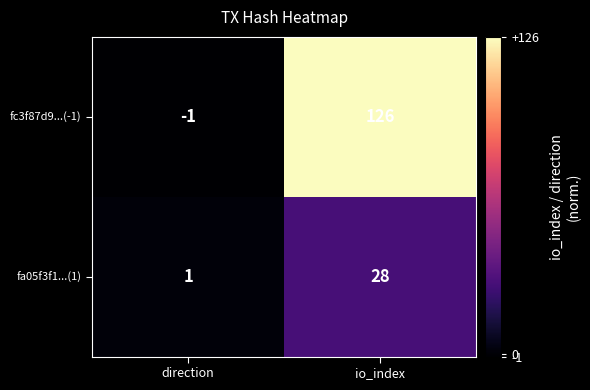

Which series has the largest total across all categories?

fc3f87d9...(-1)